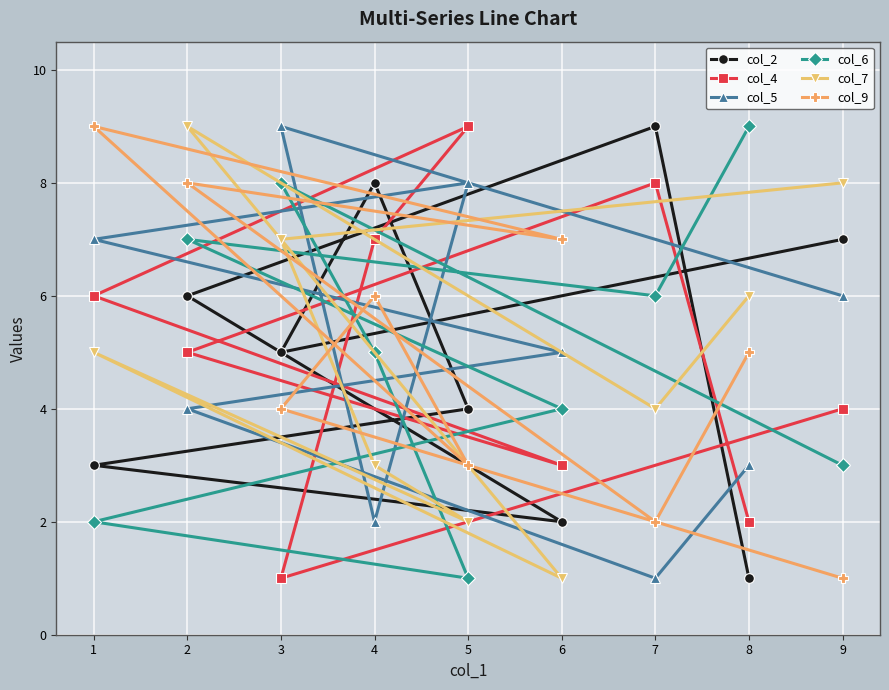

What is the sum of the col_2 values at 9 and 3?

12